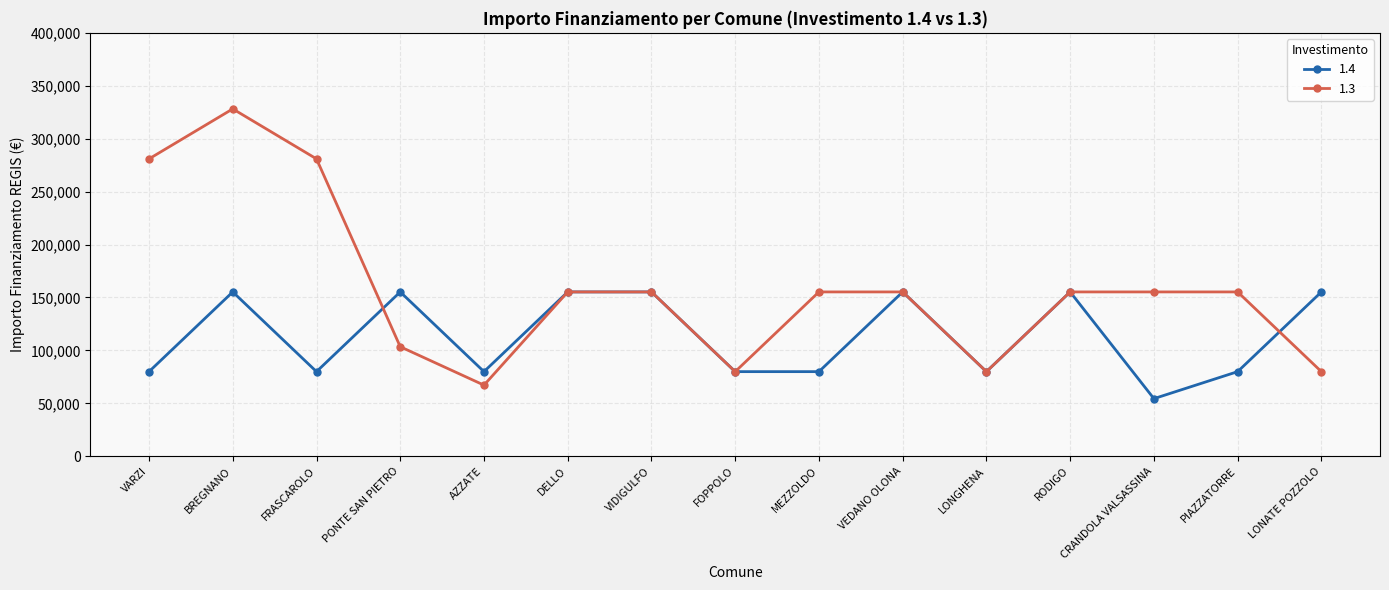

What value does the 1.4 series have at VEDANO OLONA?

155234